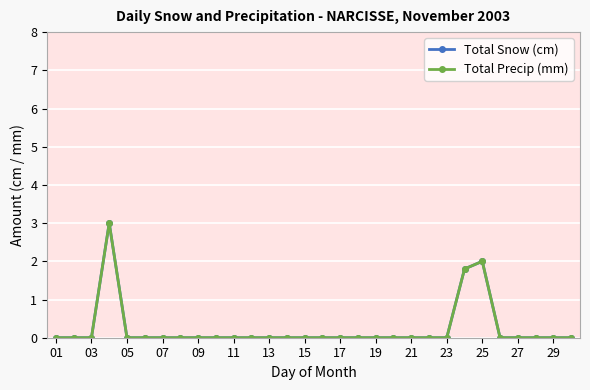

How many values in the Total Precip (mm) series exceed 0?

3